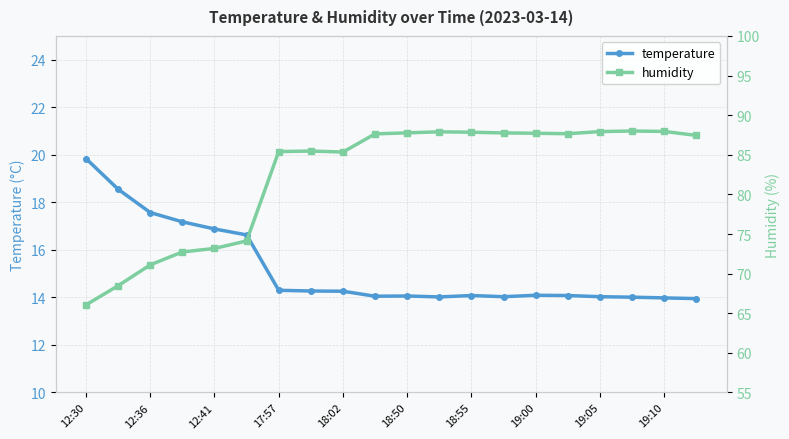

Is this an area chart (filled region under the line)?

No